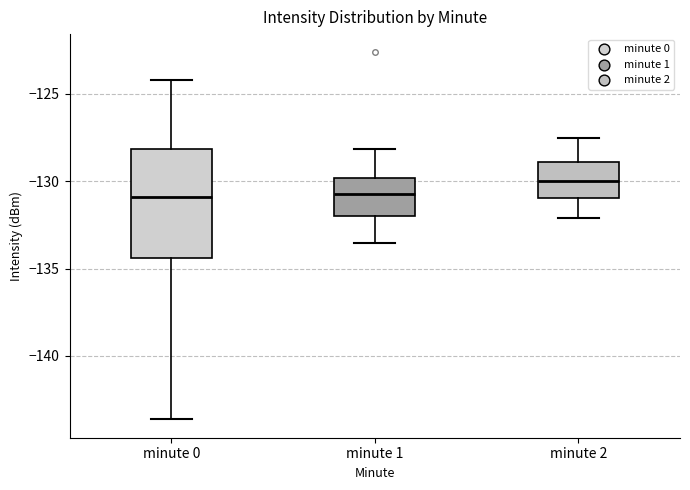

Which box is the tallest, from its lower edge to its upper edge?

minute 0